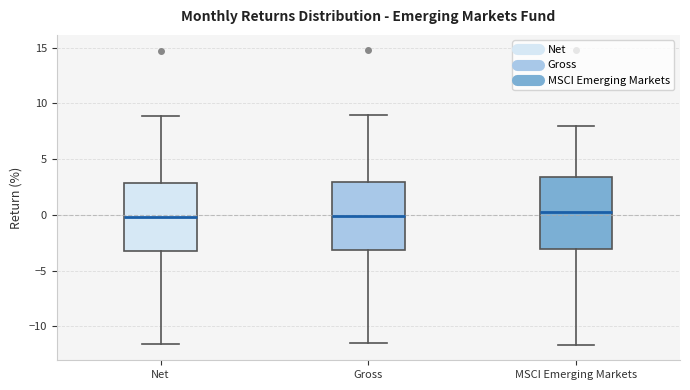

Reading left to right, transcribe this box plot: for each box, give where its median line is, the range the box spans, and where its two whiskers end, as read against the y-axis. The values are not printed on the chart, so give them approximately, as read against the axis.

Net: median 0.0, box -3.0 to 3.0, whiskers -11.5 to 9.0
Gross: median 0.0, box -3.0 to 3.0, whiskers -11.5 to 9.0
MSCI Emerging Markets: median 0.5, box -3.0 to 3.5, whiskers -11.5 to 8.0